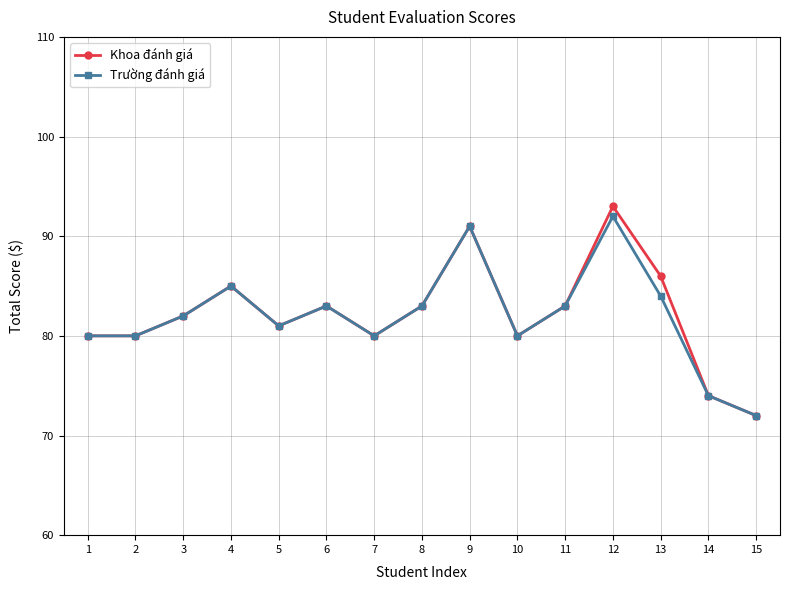

Does the chart display data point markers on the line(s)?

Yes